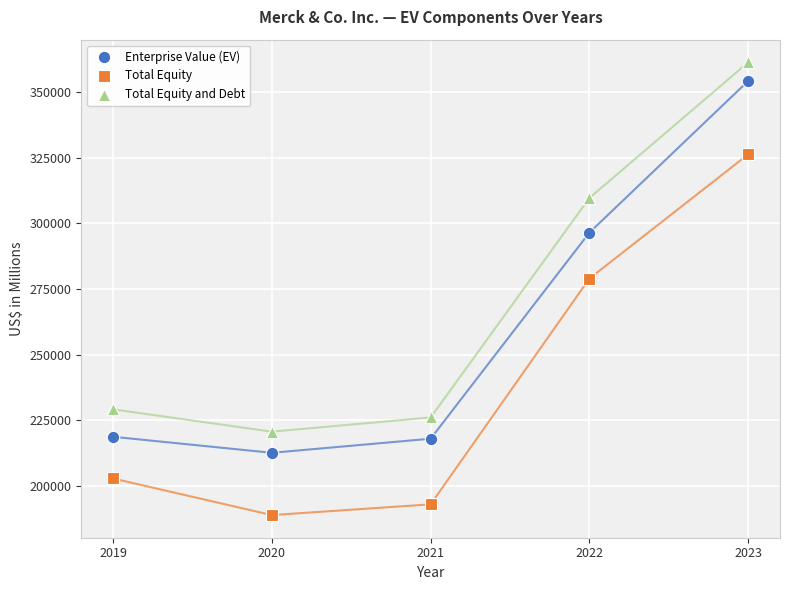

Across all data points, what is the range of Y values (max minus min)?

172516